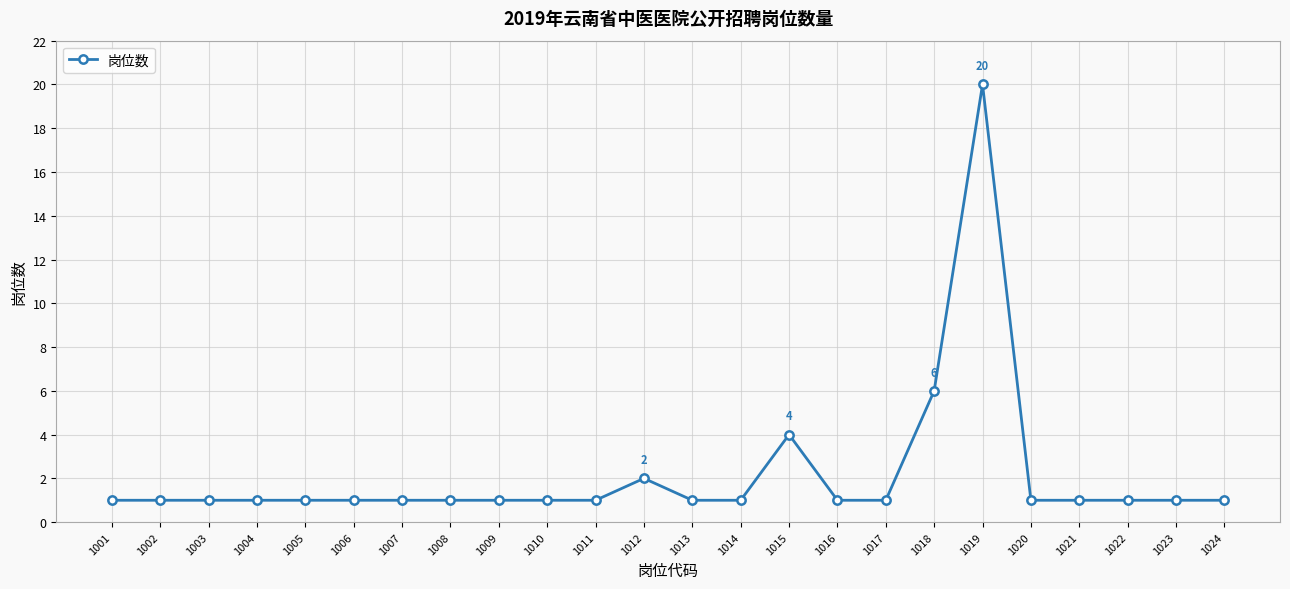

What is the change in value from 1016 to 1018?

+5